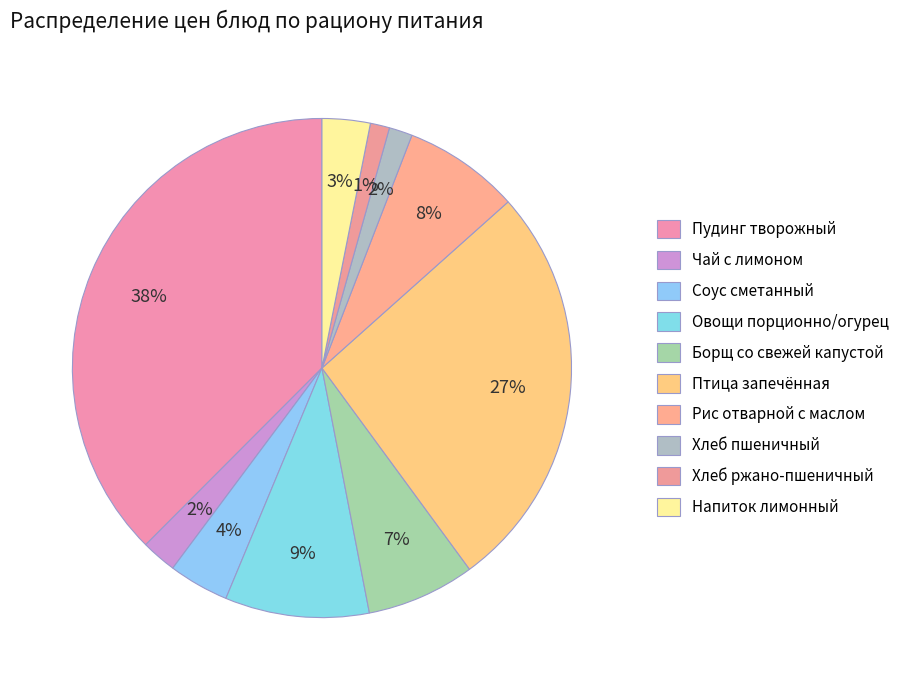

Count the number of slices in the pie.

10